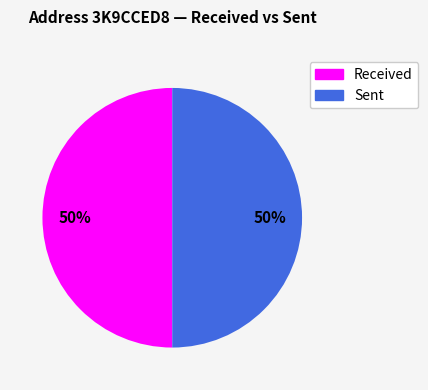

To the nearest percent, what is the difference between the largest and smallest slice percentages?

0%